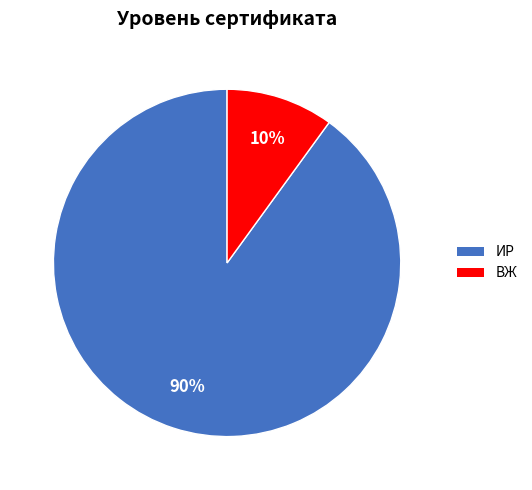

How many slices are in this pie chart?

2